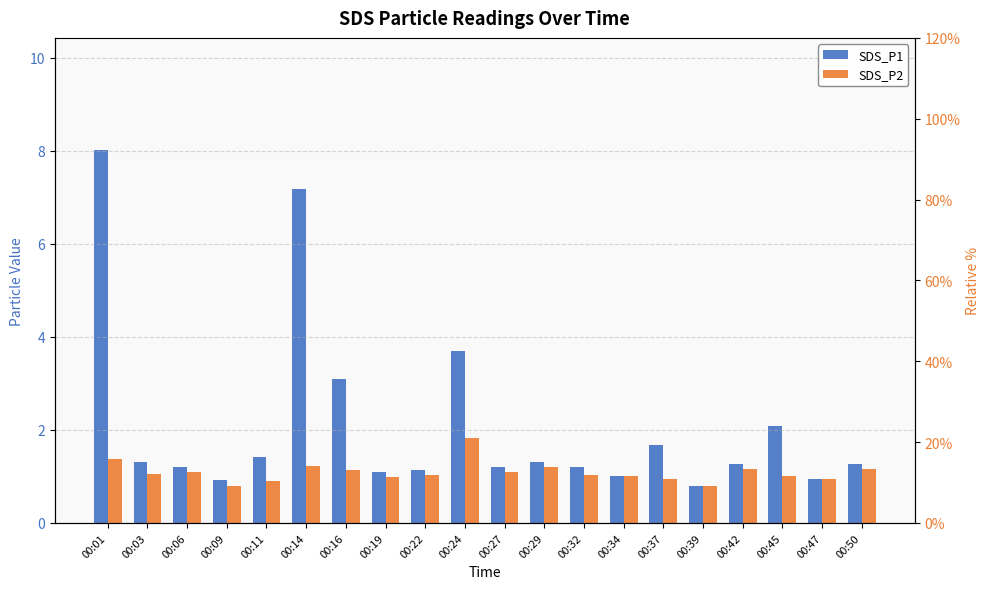

How many series are shown in this chart?

2